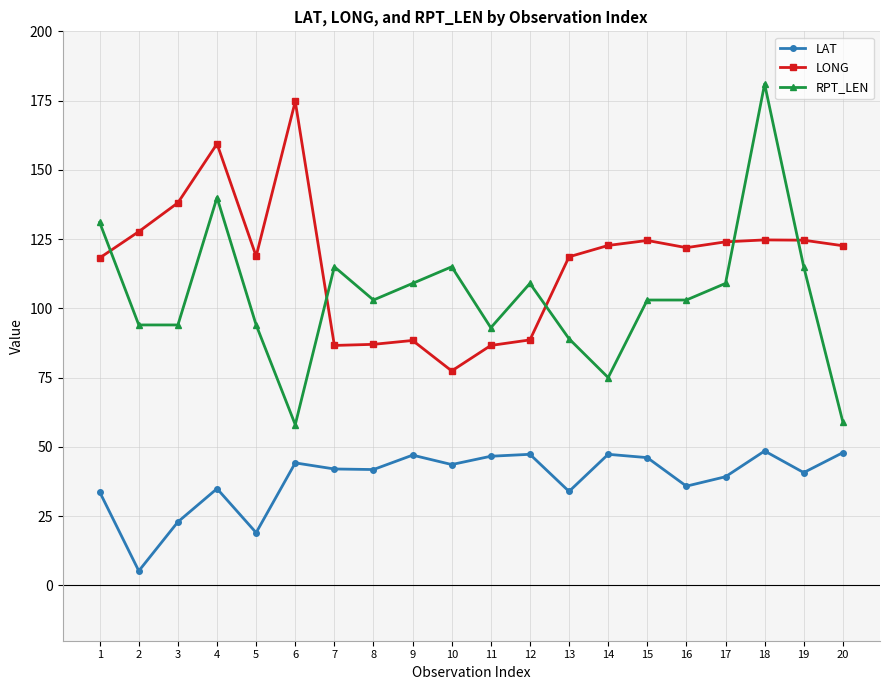

What is the difference between the LAT values at 7 and 11?

4.6